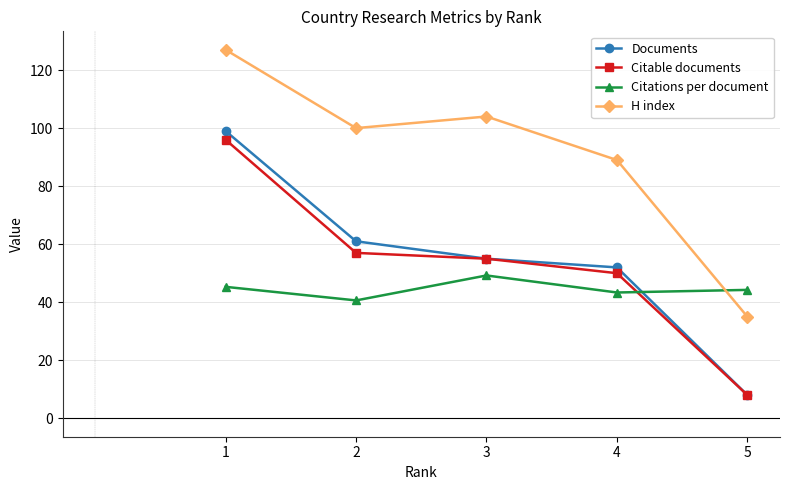

What are all the series names shown in the legend?

Documents, Citable documents, Citations per document, H index